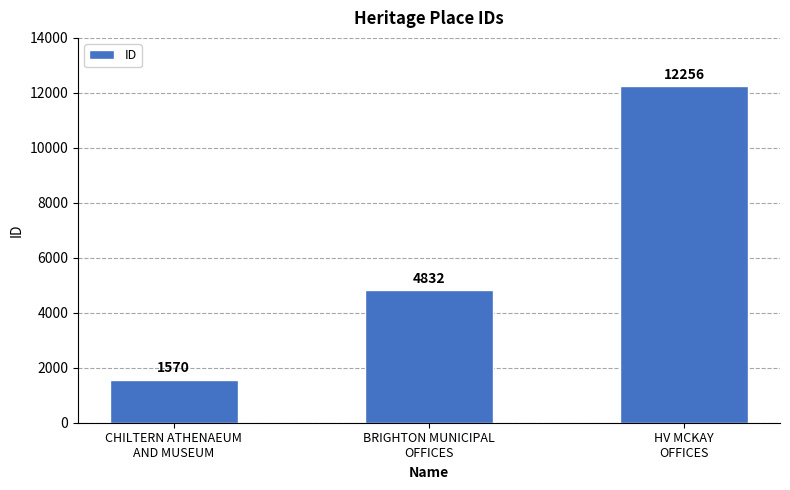

What is the sum of all values?

18658